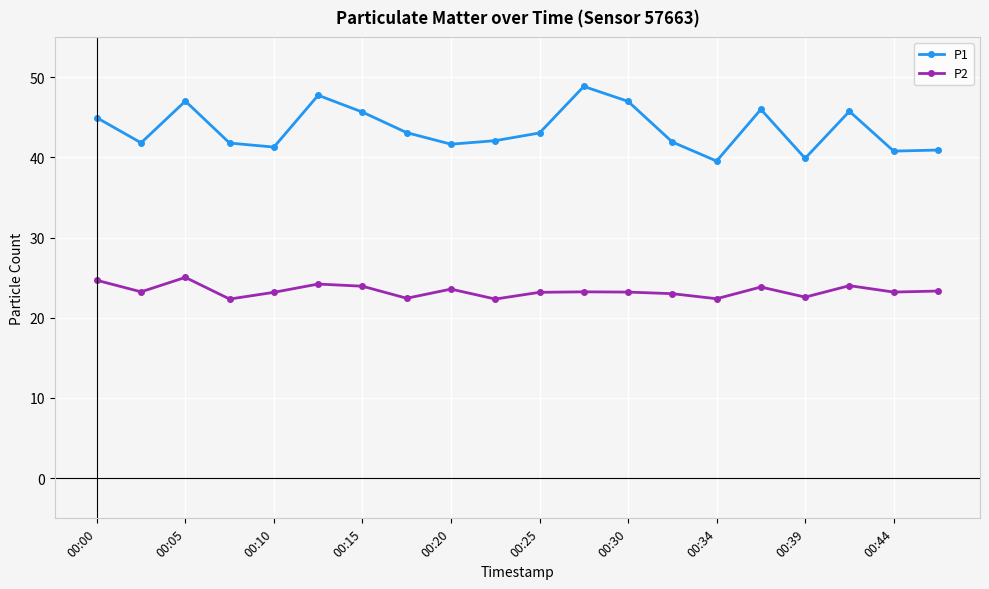

What is the difference between the maximum and minimum values in the P2 series?

2.7